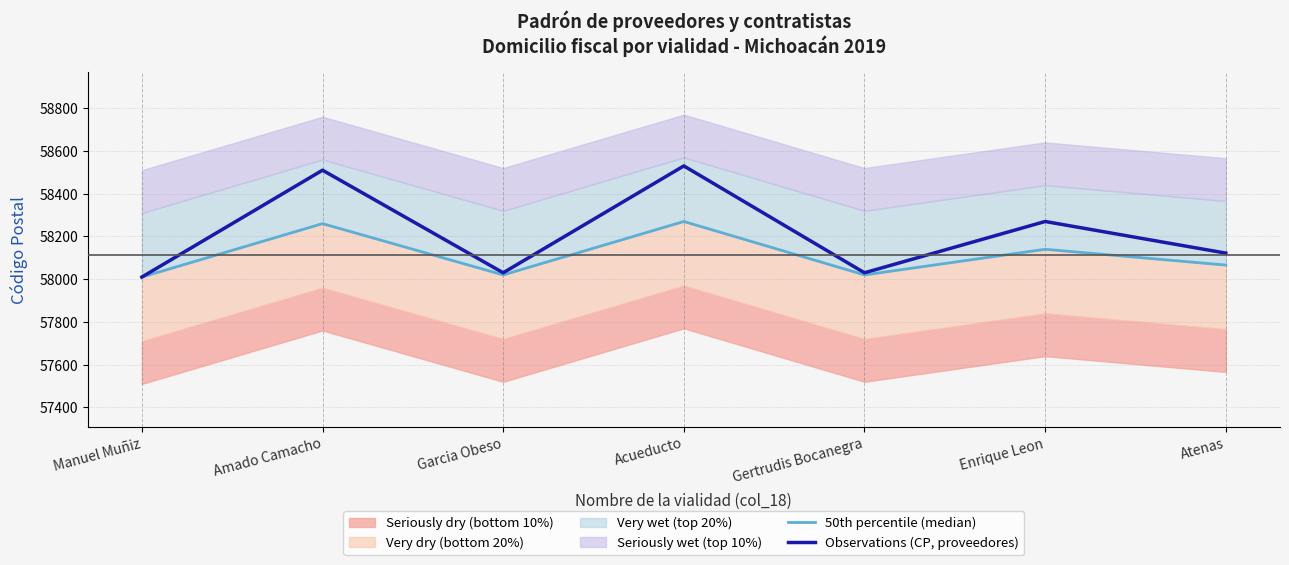

What is the sum of all Observations (CP, proveedores) values?

407502